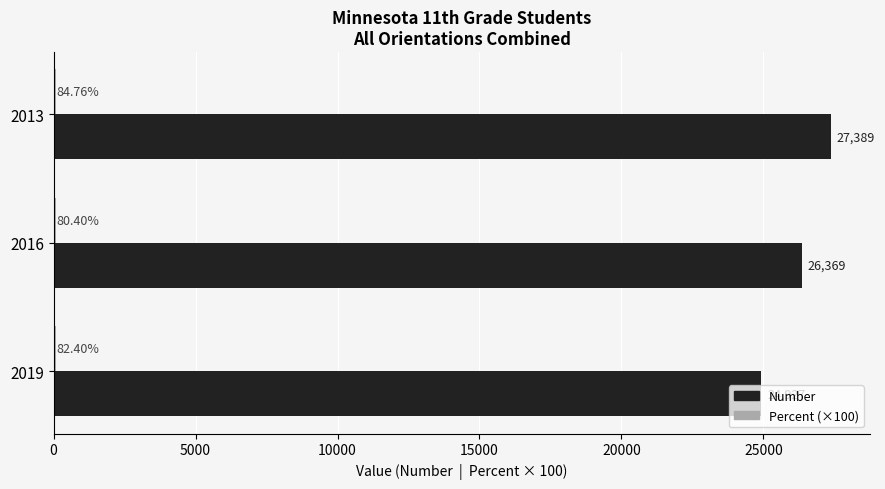

What is the sum of the Number values at 2013 and 2016?

53758.0